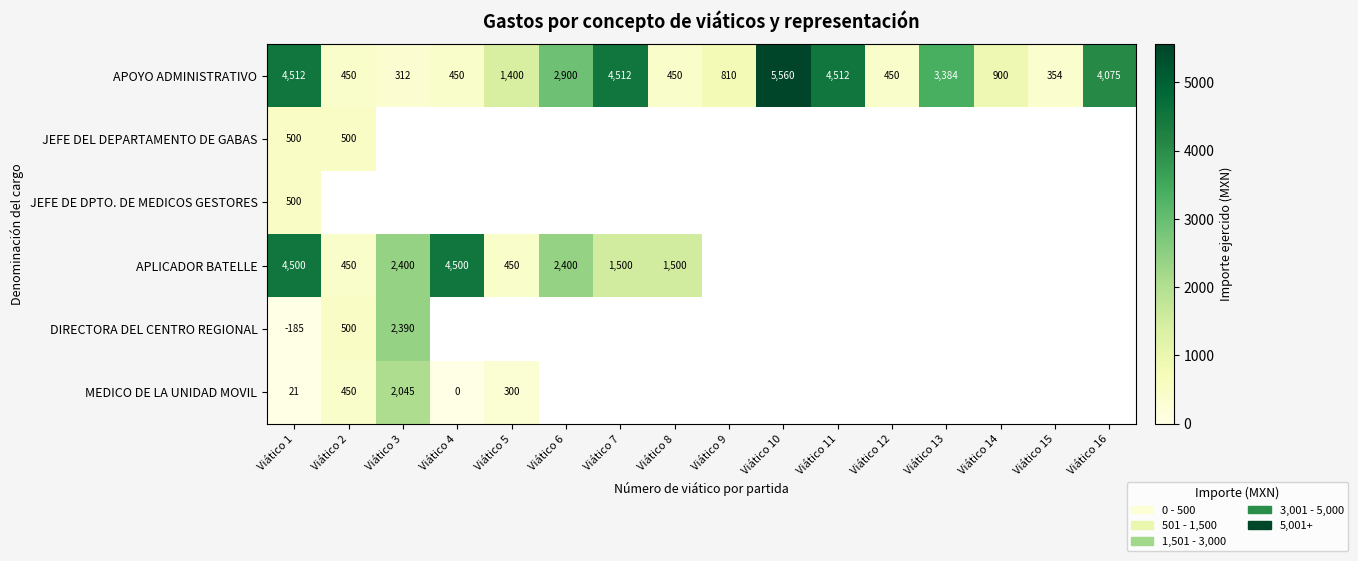

What is the difference between the second highest and minimum values in the APOYO ADMINISTRATIVO series?

4200